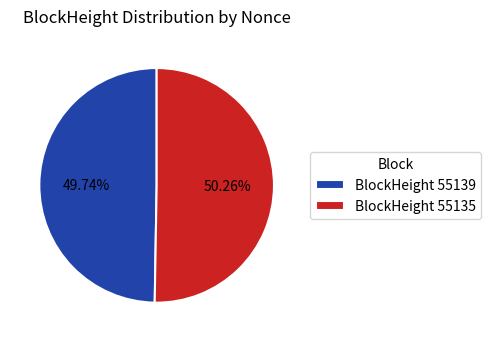

Which category accounts for the majority?

BlockHeight 55135